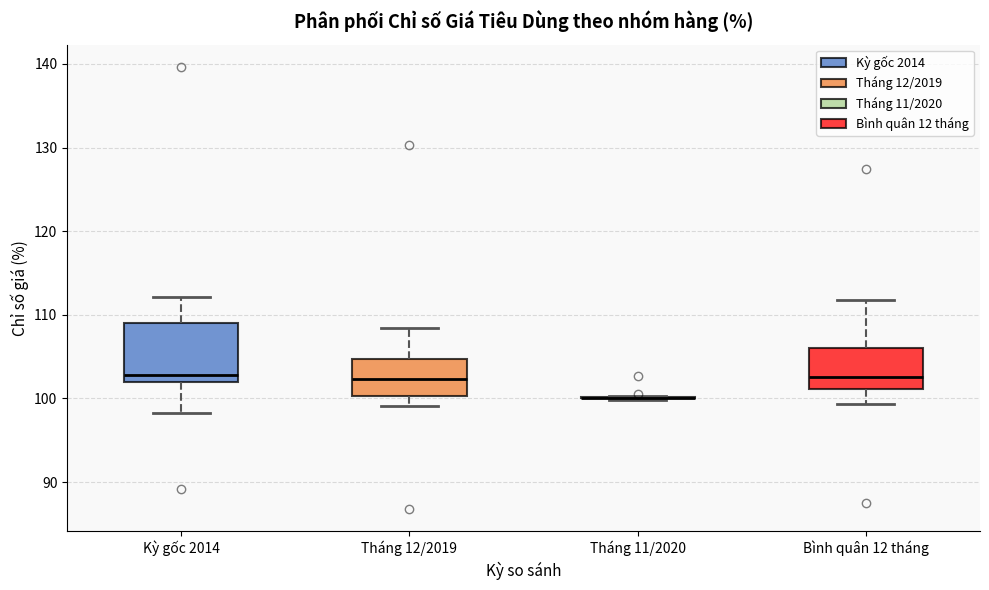

Reading left to right, transcribe this box plot: for each box, give where its median line is, the range the box spans, and where its two whiskers end, as read against the y-axis. The values are not printed on the chart, so give them approximately, as read against the axis.

Kỳ gốc 2014: median 103, box 102 to 109, whiskers 98 to 112
Tháng 12/2019: median 102, box 100 to 105, whiskers 99 to 108
Tháng 11/2020: box collapsed to a line at 100, whiskers 100 to 100
Bình quân 12 tháng: median 103, box 101 to 106, whiskers 99 to 112